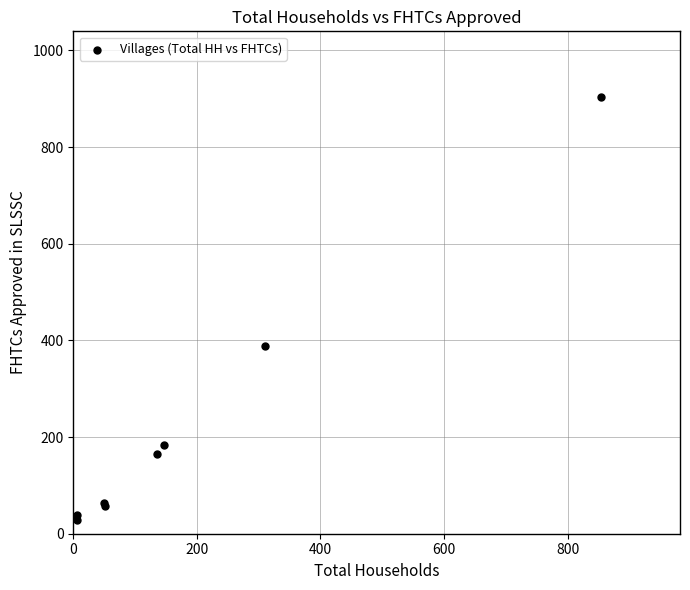

What Y value in the scatter plot is closest to 466?

389